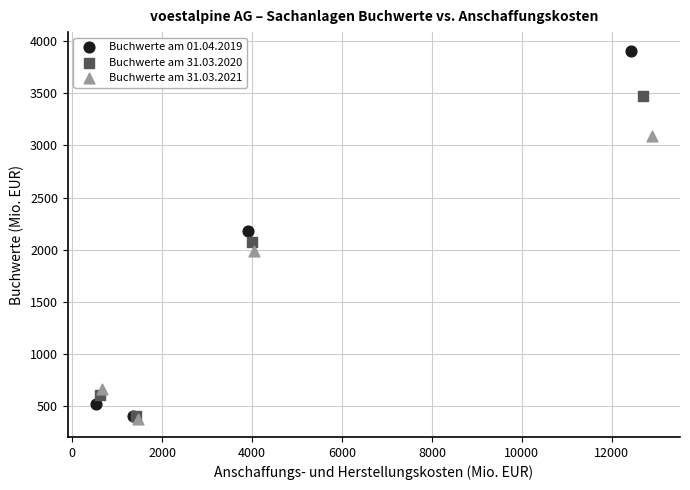

Which series reaches the maximum Y coordinate?

Buchwerte am 01.04.2019